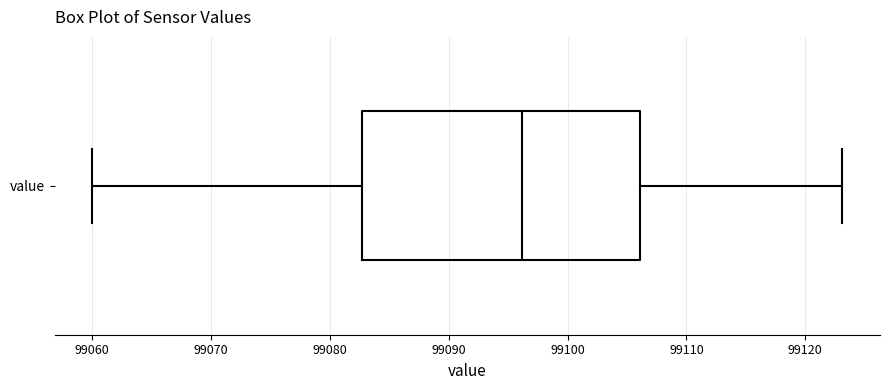

Read this box plot against the x-axis: the position of the median line, the range covered by the box, and the ends of both whiskers. The values are not printed on the chart, so give them approximately, as read against the axis.

median 99096, box 99083 to 99106, whiskers 99060 to 99123